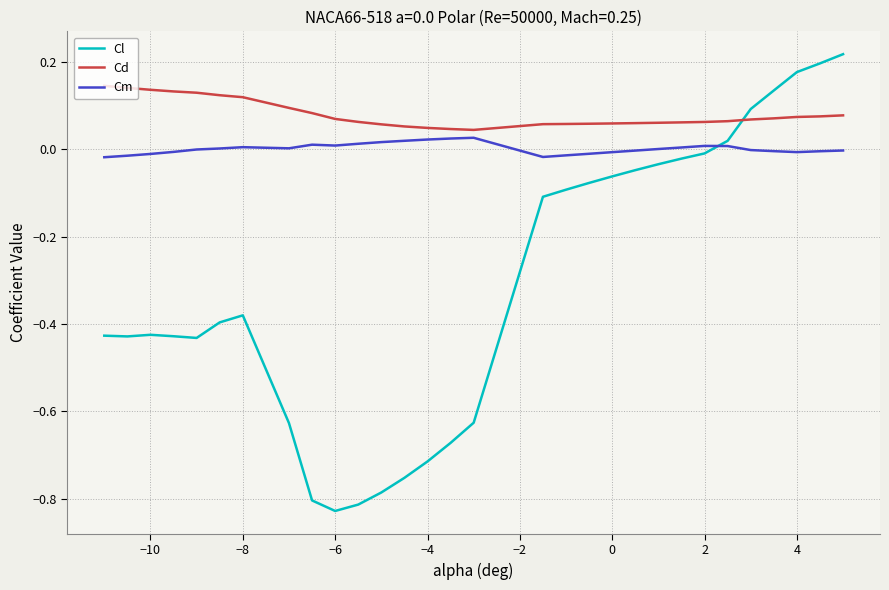

Which series has the largest total across all categories?

Cd